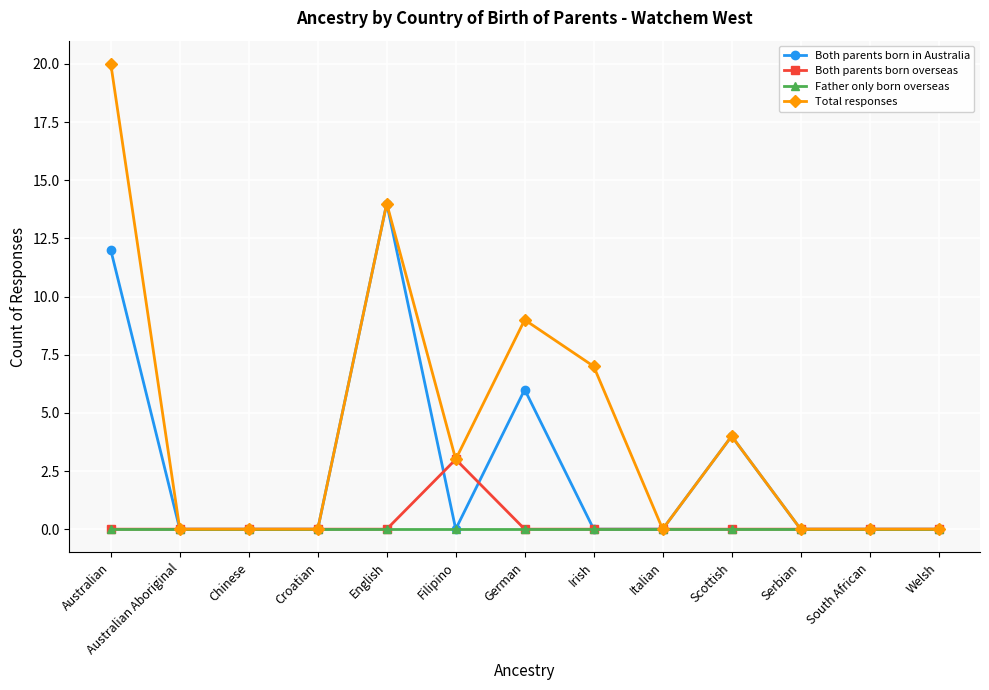

What is the label of the 8th point from the right?

Filipino